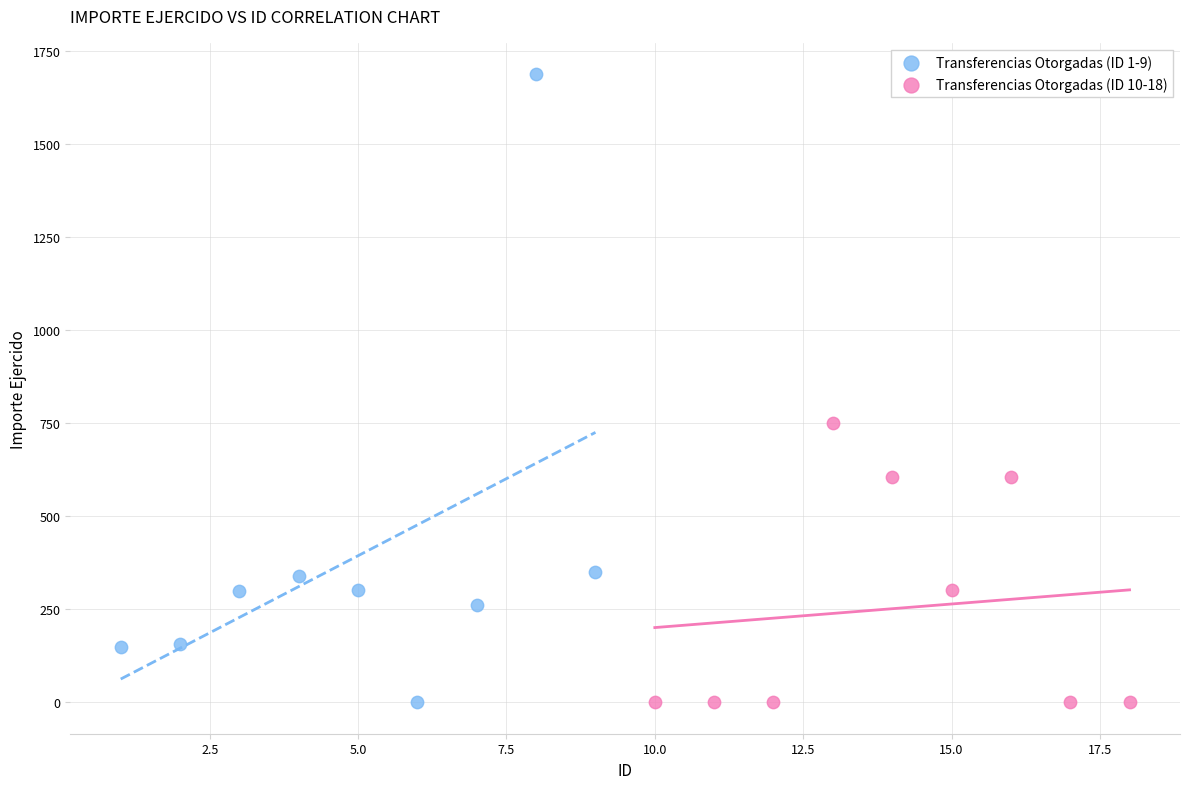

Which series has the largest Y range (max minus min)?

Transferencias Otorgadas (ID 1-9)